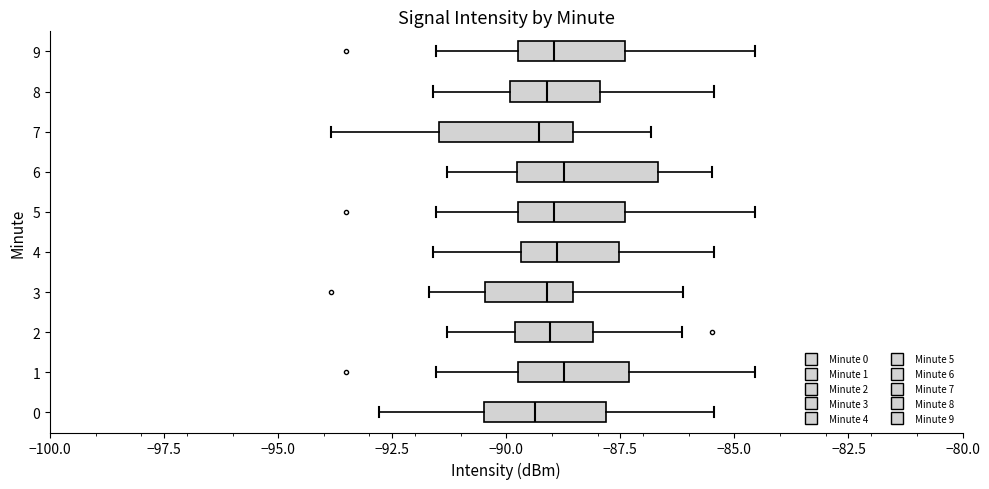

Reading bottom to top, transcribe this box plot: for each box, give where its median line is, the range the box spans, and where its two whiskers end, as read against the x-axis. The values are not printed on the chart, so give them approximately, as read against the axis.

0: median -89.5, box -90.5 to -88.0, whiskers -93.0 to -85.5
1: median -88.5, box -89.5 to -87.5, whiskers -91.5 to -84.5
2: median -89.0, box -90.0 to -88.0, whiskers -91.5 to -86.0
3: median -89.0, box -90.5 to -88.5, whiskers -91.5 to -86.0
4: median -89.0, box -89.5 to -87.5, whiskers -91.5 to -85.5
5: median -89.0, box -89.5 to -87.5, whiskers -91.5 to -84.5
6: median -88.5, box -90.0 to -86.5, whiskers -91.5 to -85.5
7: median -89.5, box -91.5 to -88.5, whiskers -94.0 to -87.0
8: median -89.0, box -90.0 to -88.0, whiskers -91.5 to -85.5
9: median -89.0, box -89.5 to -87.5, whiskers -91.5 to -84.5